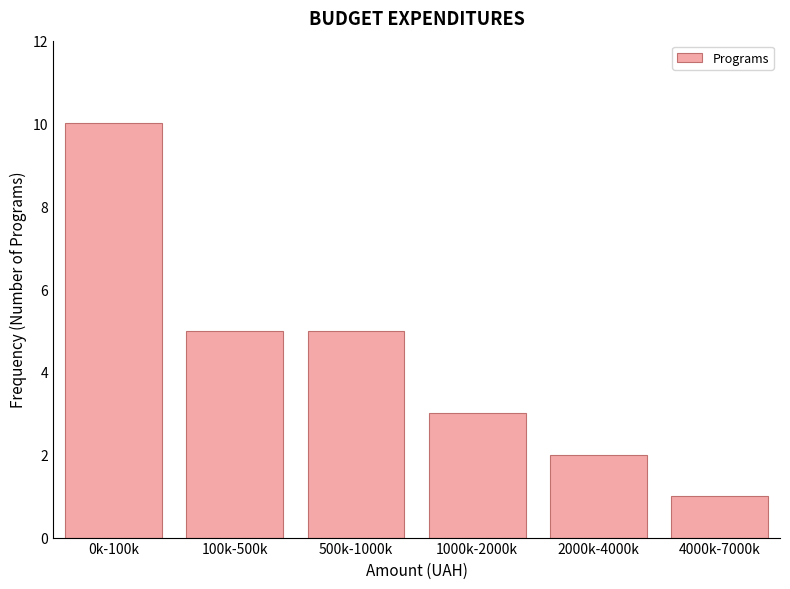

Reading left to right, transcribe all the data shown in this chart.

10	5	5	3	2	1